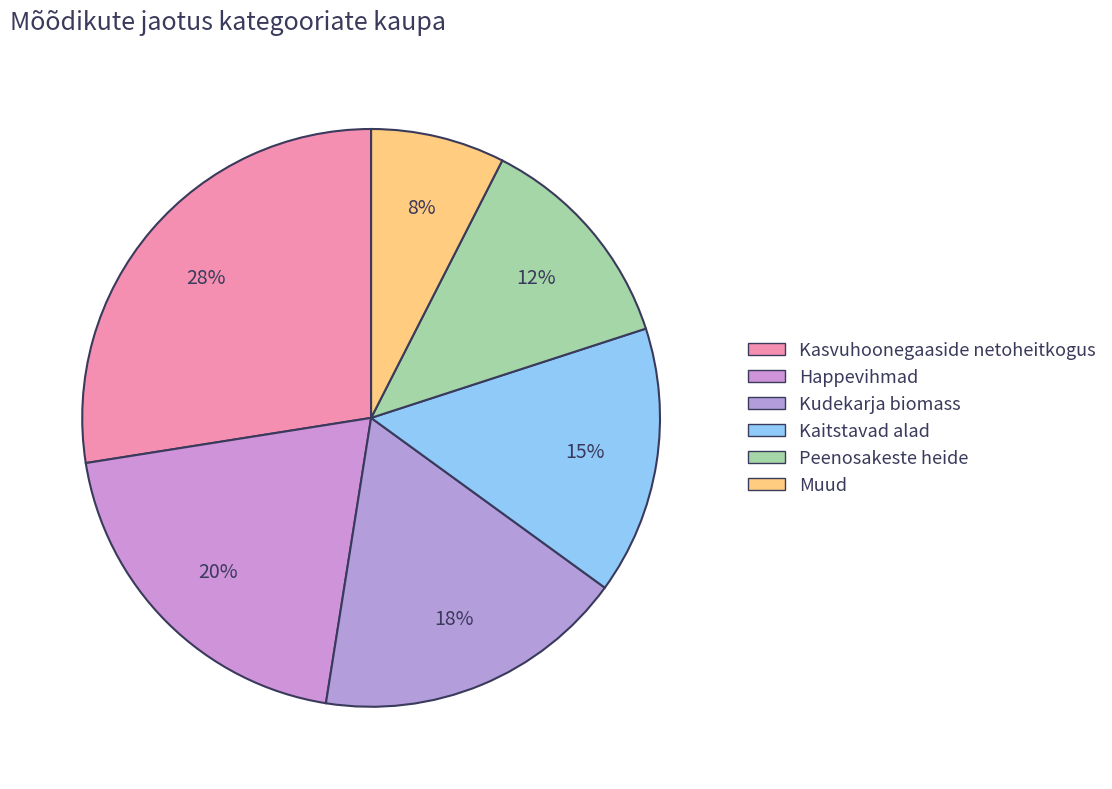

True or false: Peenosakeste heide accounts for 12% of the total.

True